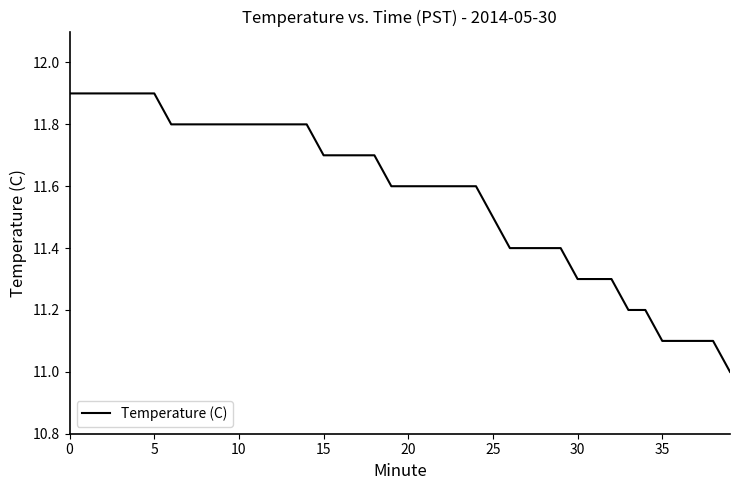

What is the minimum value shown in the chart?

11.0